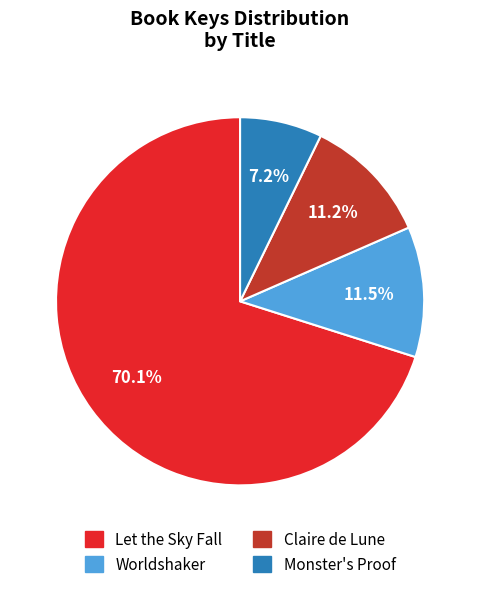

Is it true that Let the Sky Fall is 70% of the pie?

True